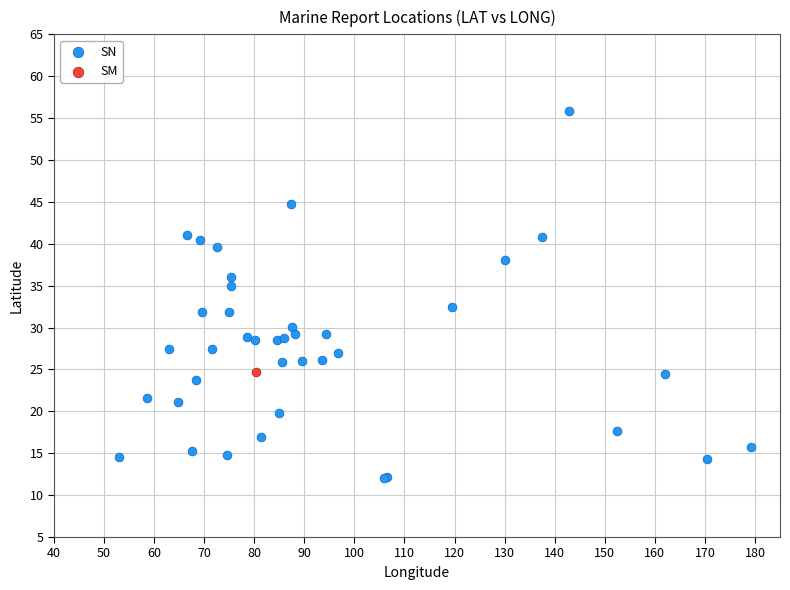

What are all the series names shown in the legend?

SN, SM